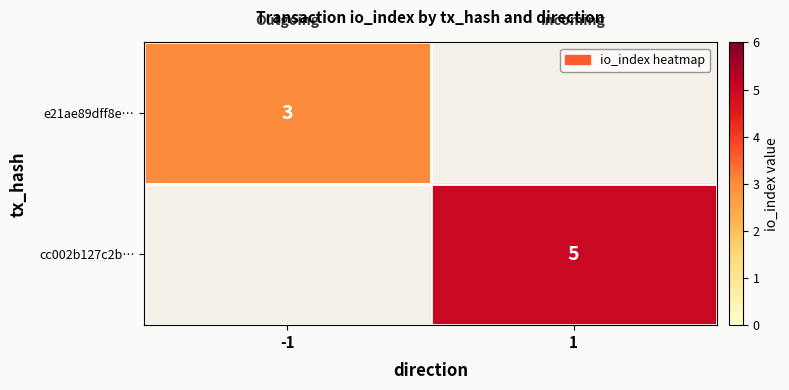

Count the number of data series in this chart.

2